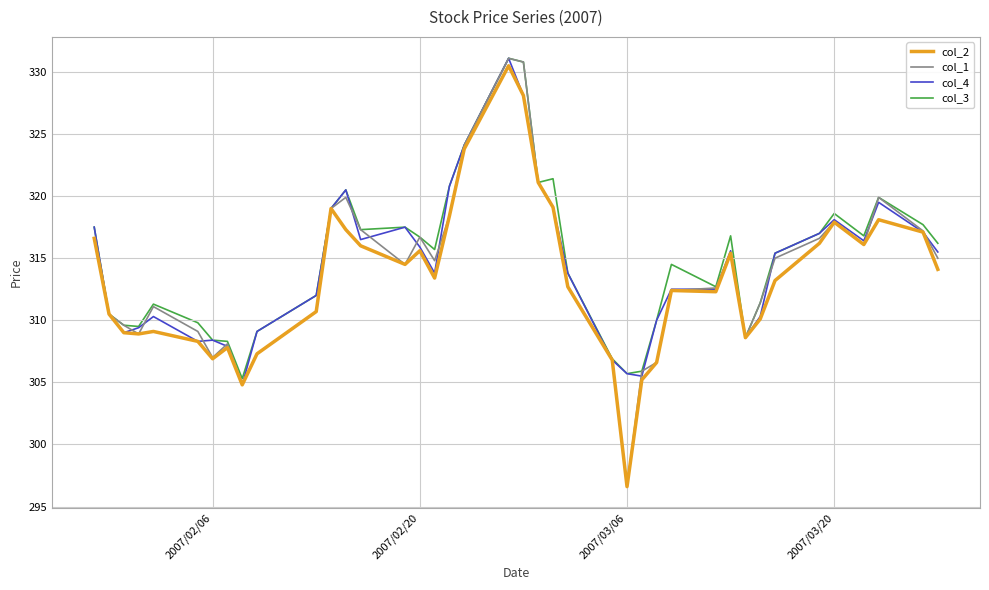

What is the difference between the second highest and minimum values in the col_3 series?

25.5